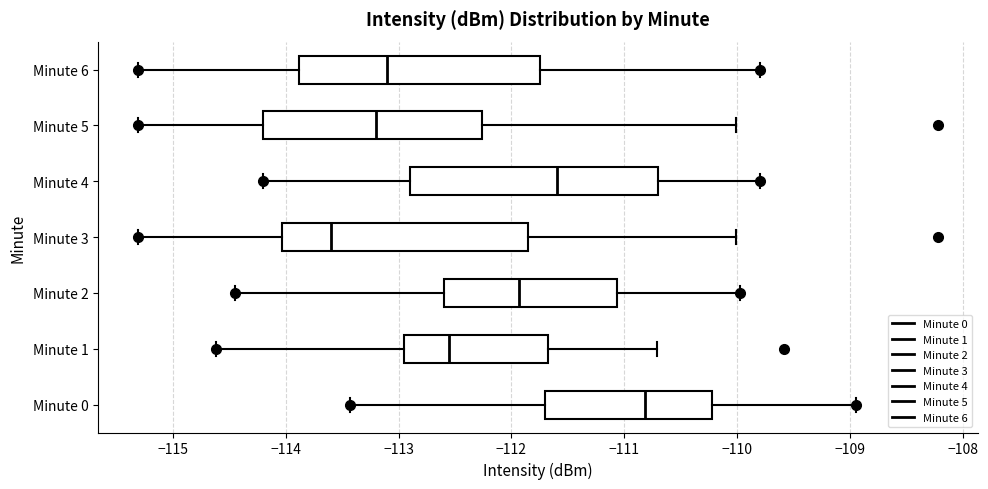

Where does the right whisker of the box for Minute 6 end on the x-axis? The values are not printed on the chart, so give them approximately, as read against the axis.

-109.8